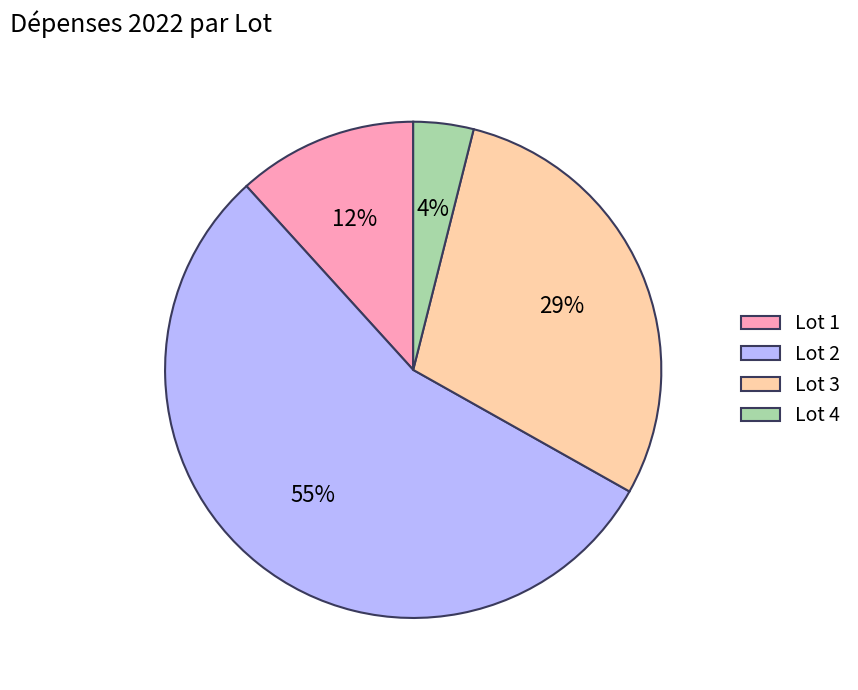

Count the number of slices in the pie.

4